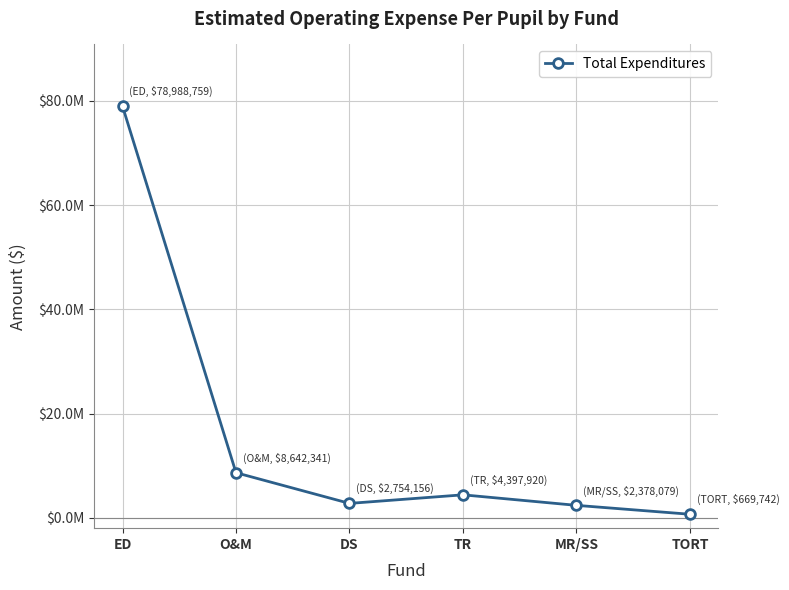

At which category does the data reach its first local valley?

DS